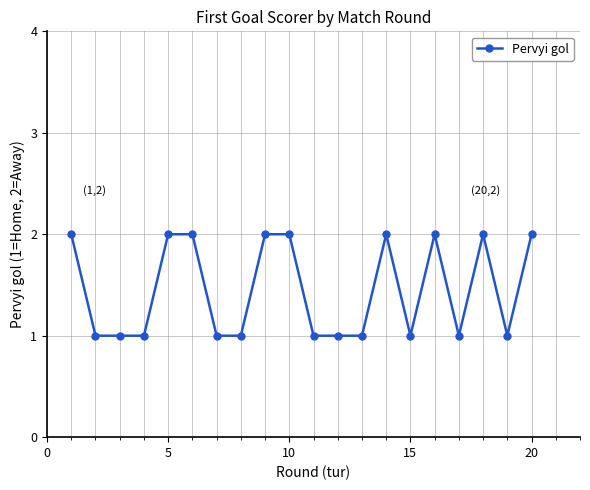

True or false: the data has more than 2 interior local peaks.

True